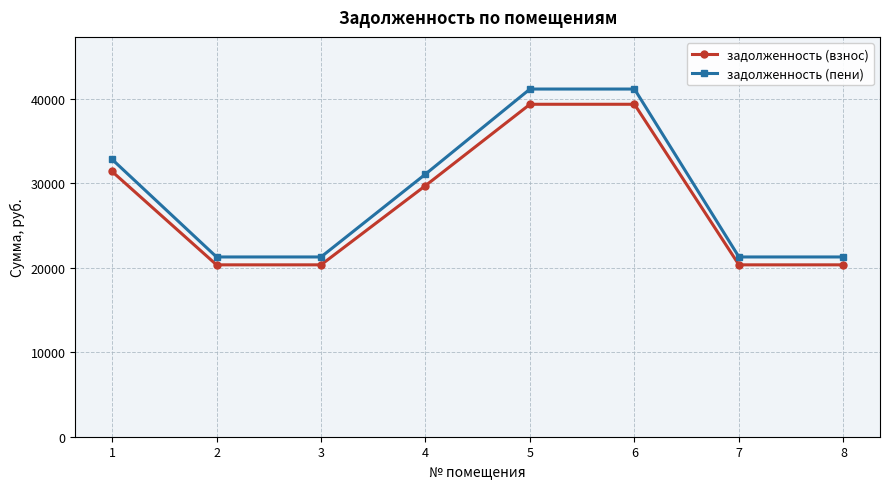

True or false: задолженность (взнос) has more than 2 interior local peaks.

False